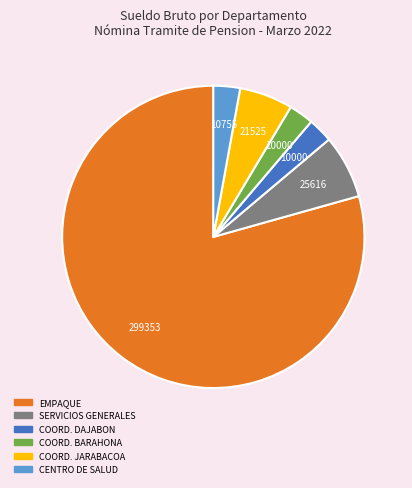

Do SERVICIOS GENERALES and COORD. JARABACOA together represent more than half of the pie?

No